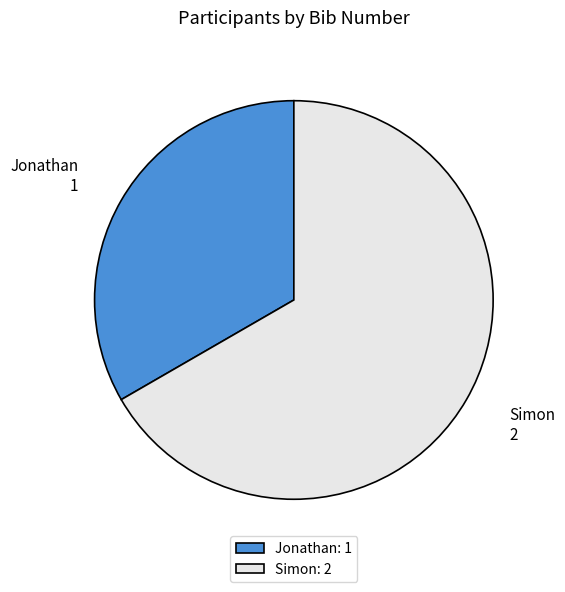

What is the largest slice in the pie chart?

Simon